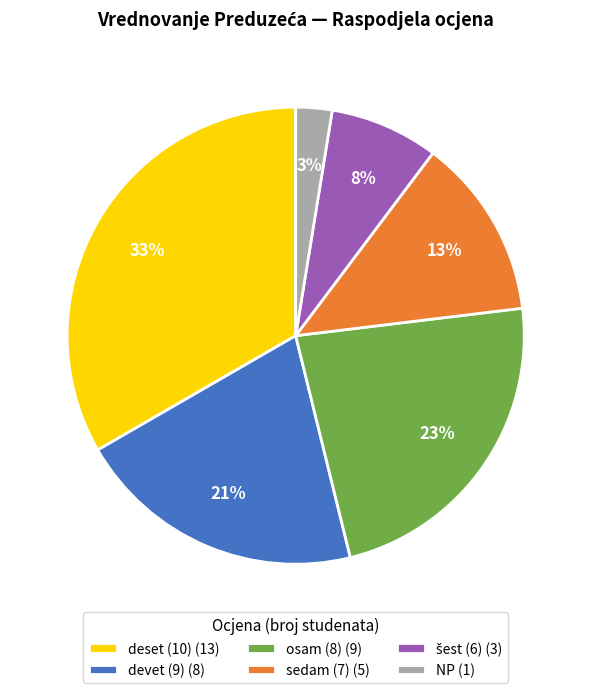

Is it true that devet (9) (8) is 26% of the pie?

False